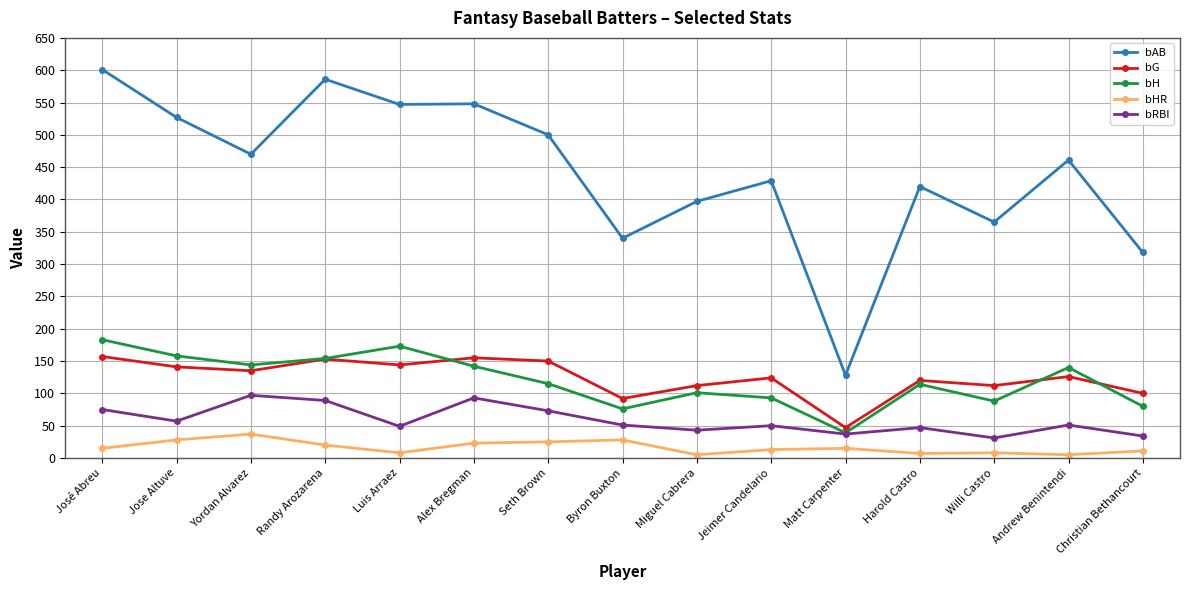

How many data points does each series have?

15